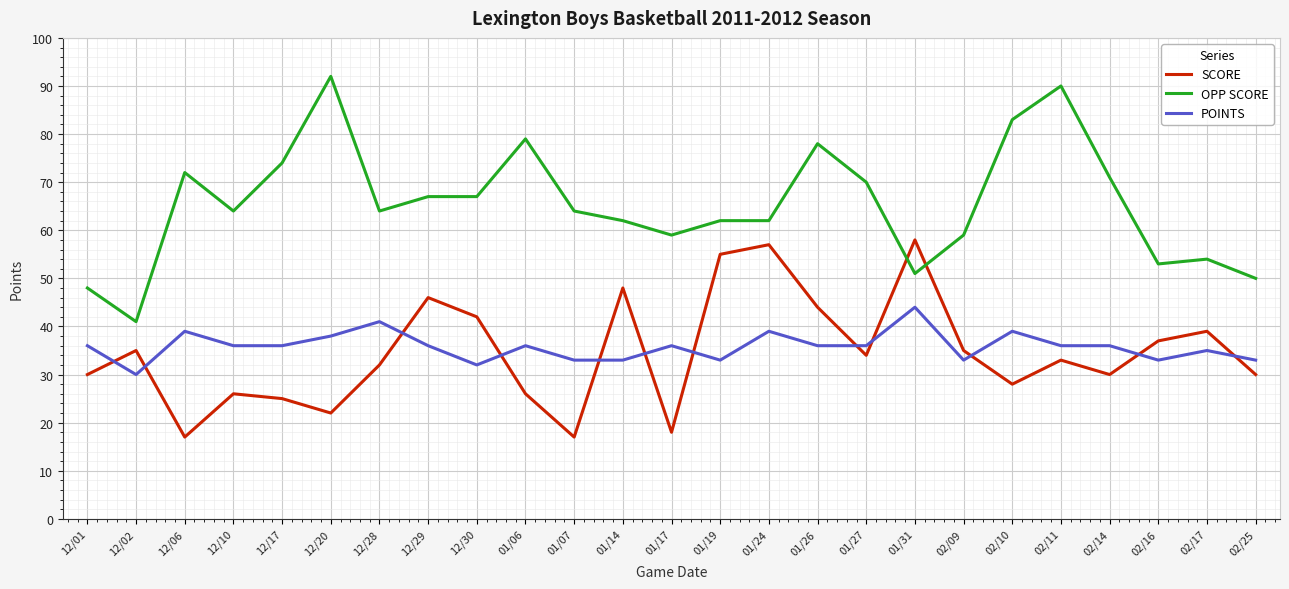

True or false: OPP SCORE has more than 0 points higher than both neighbors.

True